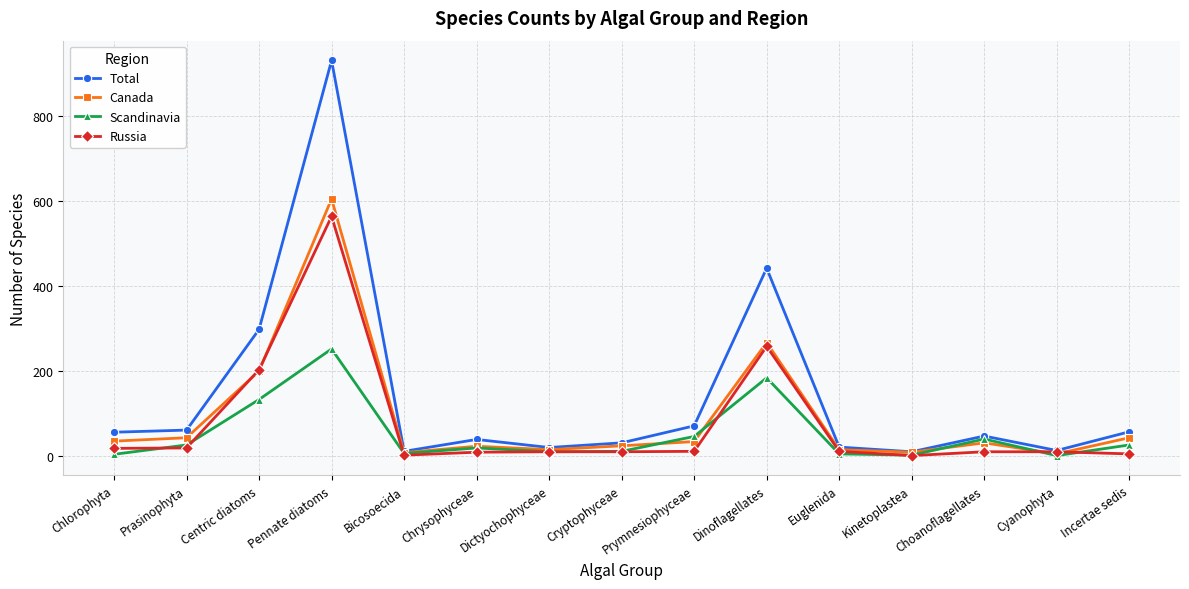

What is the label of the 4th point from the right?

Kinetoplastea